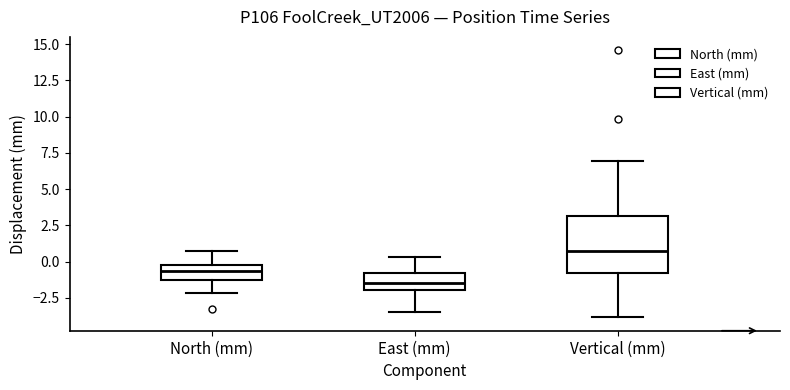

Where does the median line of the box for North (mm) sit on the y-axis? The values are not printed on the chart, so give them approximately, as read against the axis.

-0.5